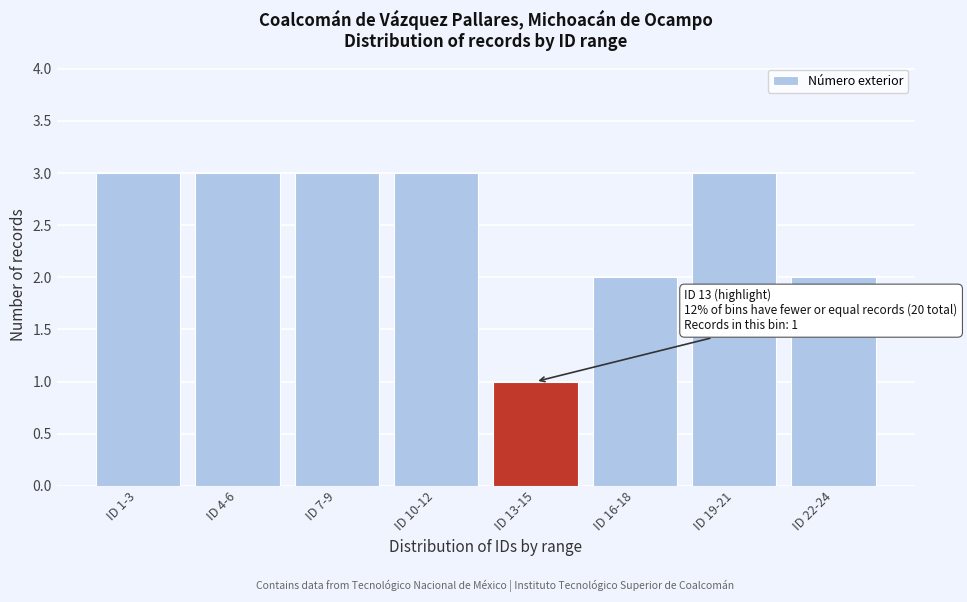

Reading left to right, what are all the values shown in this chart?

3	3	3	3	1	2	3	2